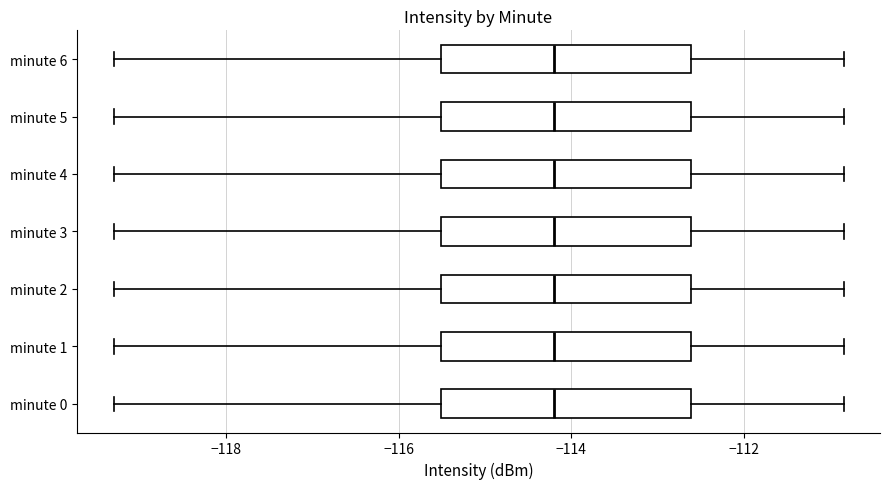

Where does the right whisker of the box for minute 6 end on the x-axis? The values are not printed on the chart, so give them approximately, as read against the axis.

-110.8